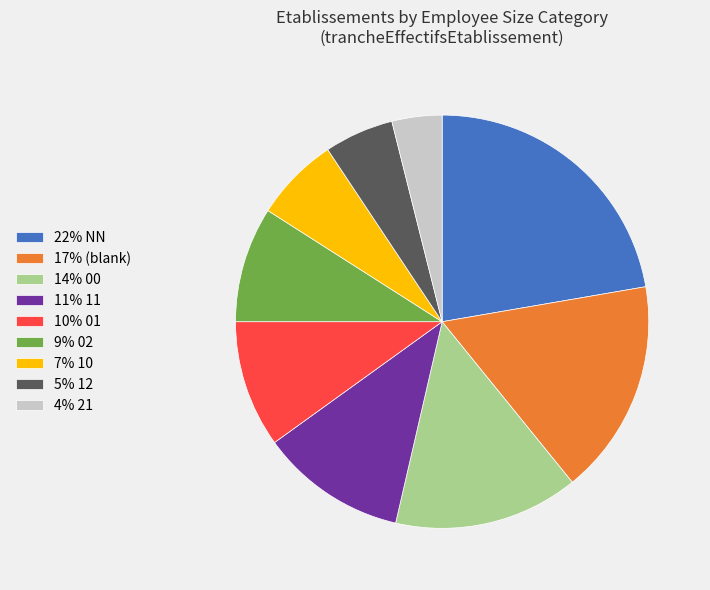

Does 11% 11 account for over 50% of the chart?

No